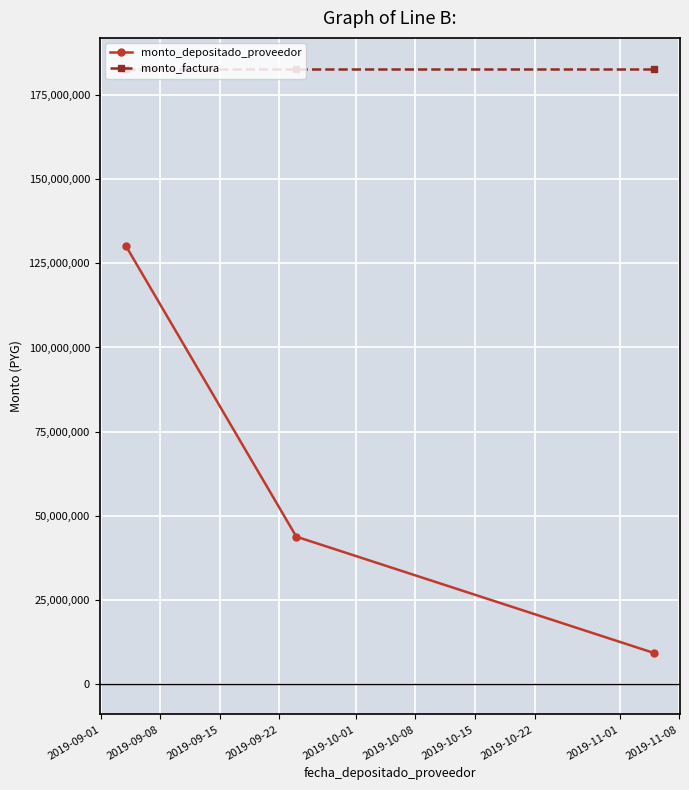

What is the sum of all monto_factura values?

548860113